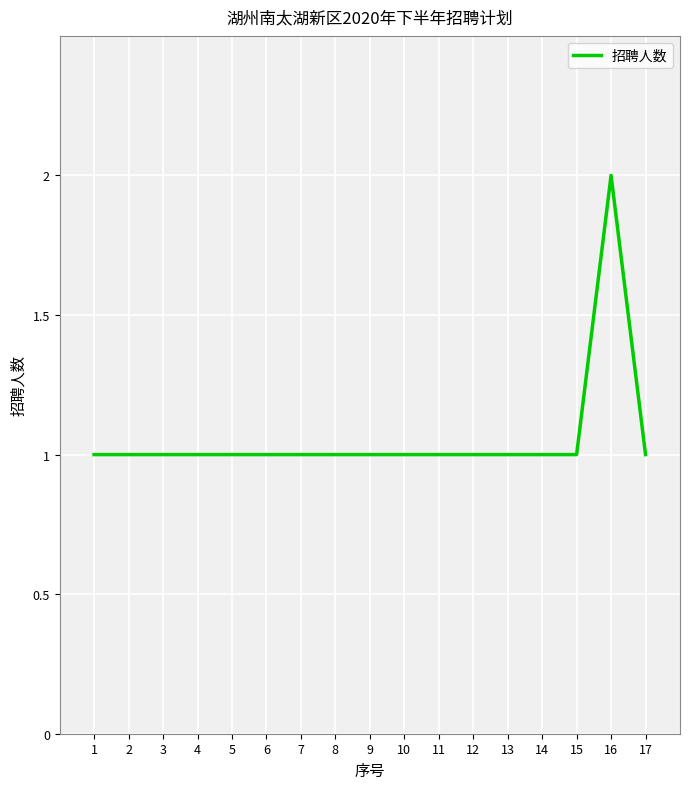

What value does the data have at 10?

1